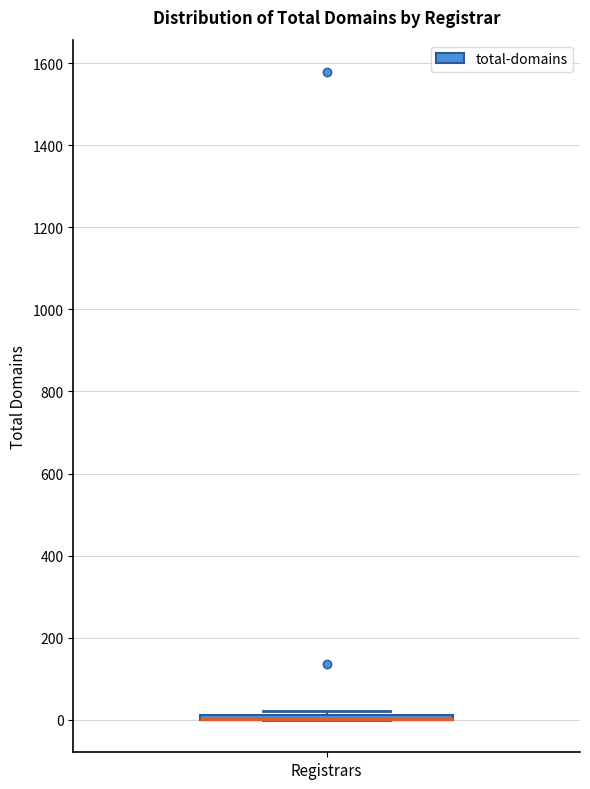

Where is the upper edge of the box for Registrars on the y-axis? The values are not printed on the chart, so give them approximately, as read against the axis.

20